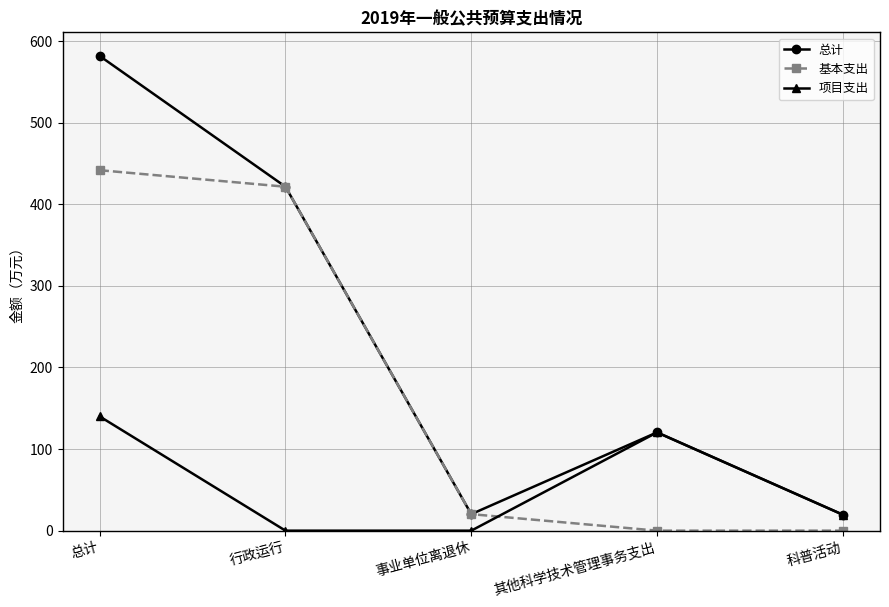

What is the sum of all 项目支出 values?

280.0